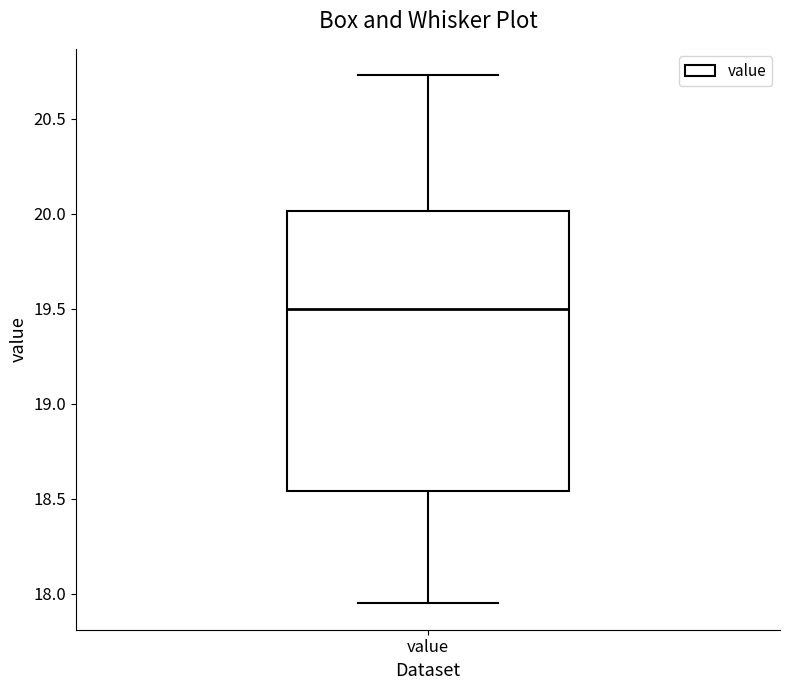

Where is the upper edge of the box for value on the y-axis? The values are not printed on the chart, so give them approximately, as read against the axis.

20.00